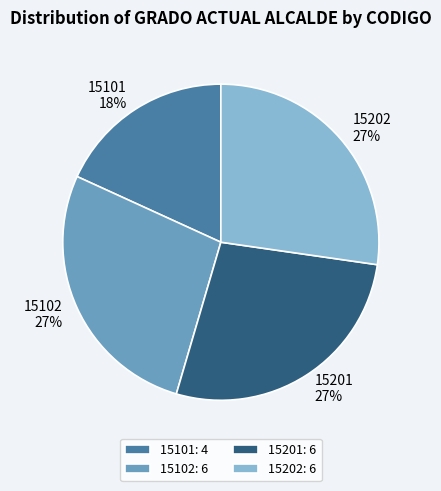

Which category has the smallest portion of the pie?

15101